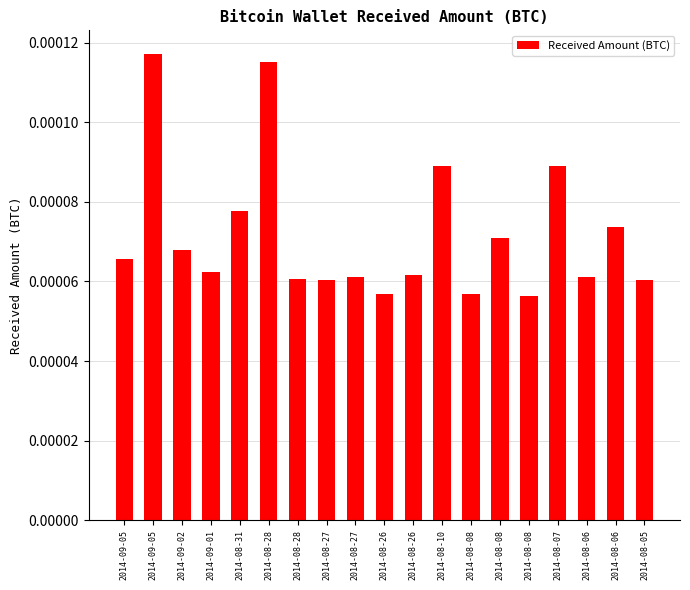

Count the number of data series in this chart.

1